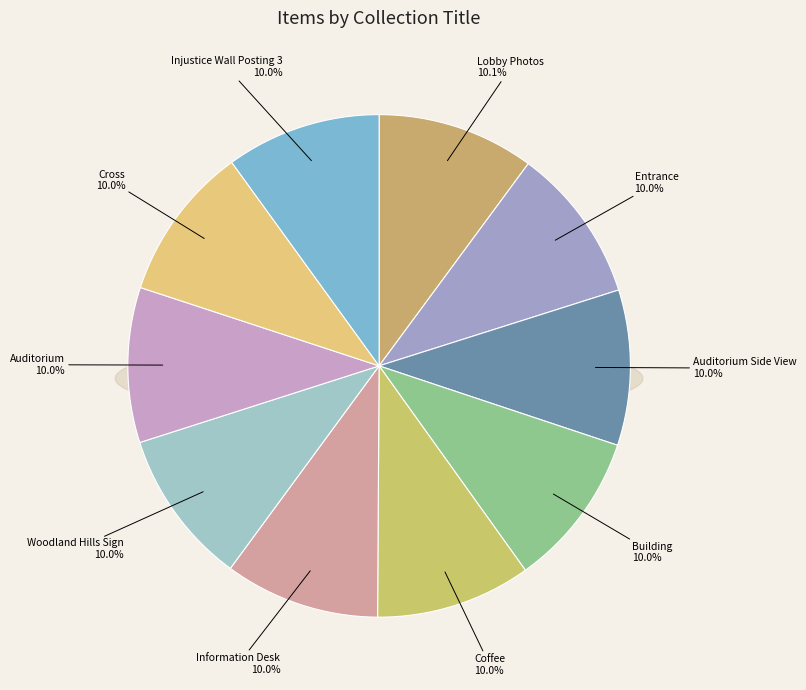

Which slice is the smallest?

Injustice Wall Posting 3